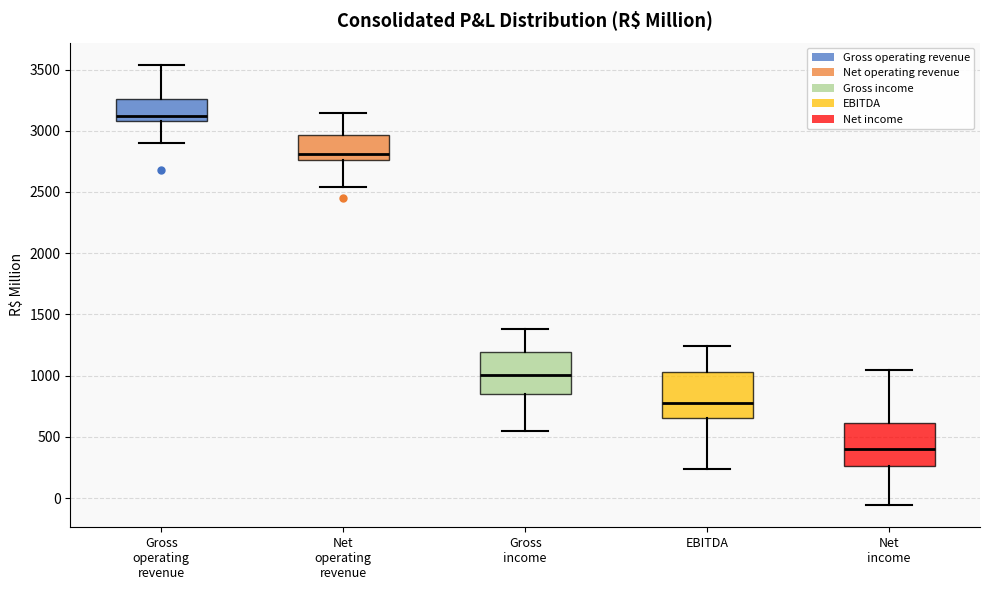

Where does the upper whisker of the box for Net income end on the y-axis? The values are not printed on the chart, so give them approximately, as read against the axis.

1050